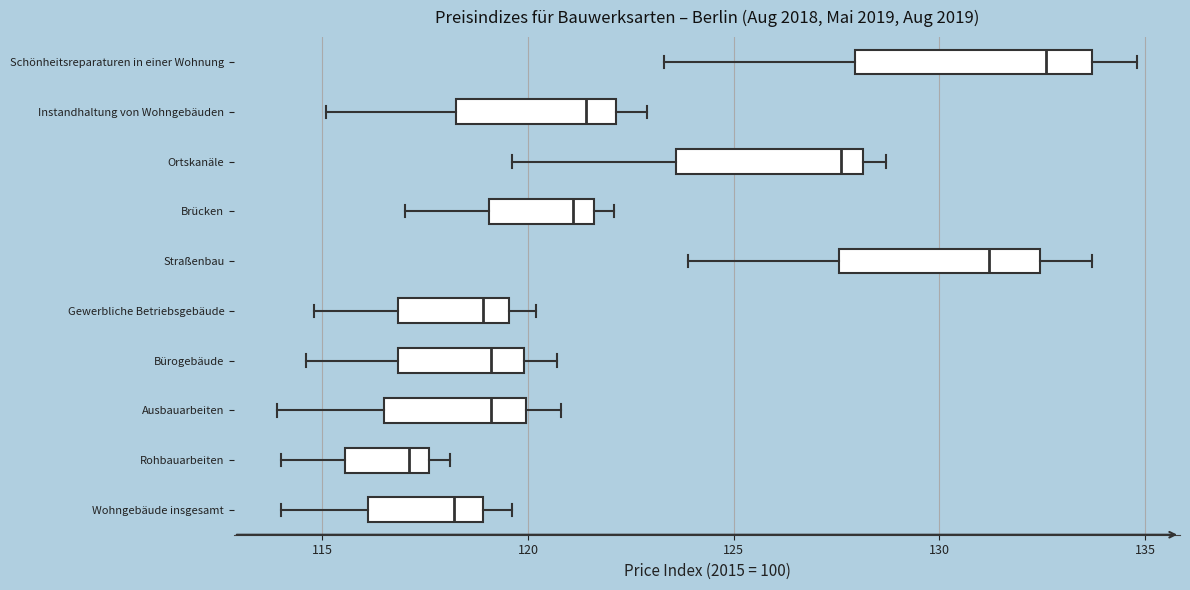

Reading bottom to top, read every box against the x-axis: the position of its median line, the range the box covers, and the ends of its whiskers. The values are not printed on the chart, so give them approximately, as read against the axis.

Wohngebäude insgesamt: median 118.0, box 116.0 to 119.0, whiskers 114.0 to 119.5
Rohbauarbeiten: median 117.0, box 115.5 to 117.5, whiskers 114.0 to 118.0
Ausbauarbeiten: median 119.0, box 116.5 to 120.0, whiskers 114.0 to 121.0
Bürogebäude: median 119.0, box 117.0 to 120.0, whiskers 114.5 to 120.5
Gewerbliche Betriebsgebäude: median 119.0, box 117.0 to 119.5, whiskers 115.0 to 120.0
Straßenbau: median 131.0, box 127.5 to 132.5, whiskers 124.0 to 133.5
Brücken: median 121.0, box 119.0 to 121.5, whiskers 117.0 to 122.0
Ortskanäle: median 127.5, box 123.5 to 128.0, whiskers 119.5 to 128.5
Instandhaltung von Wohngebäuden: median 121.5, box 118.5 to 122.0, whiskers 115.0 to 123.0
Schönheitsreparaturen in einer Wohnung: median 132.5, box 128.0 to 133.5, whiskers 123.5 to 135.0